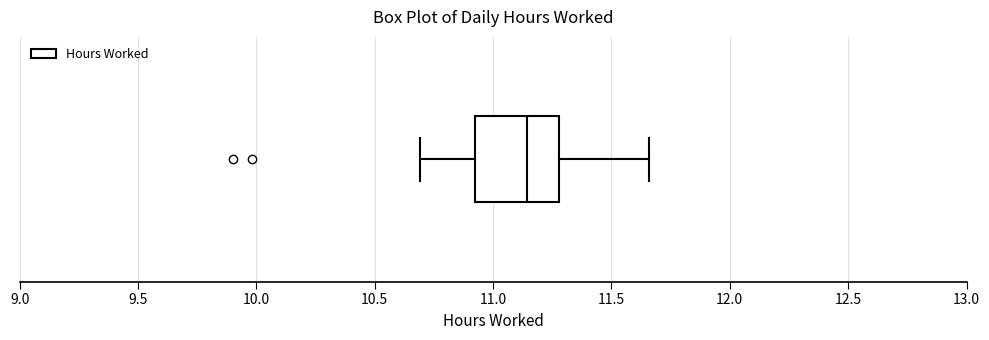

Where is the left edge of the box on the x-axis? The values are not printed on the chart, so give them approximately, as read against the axis.

10.90